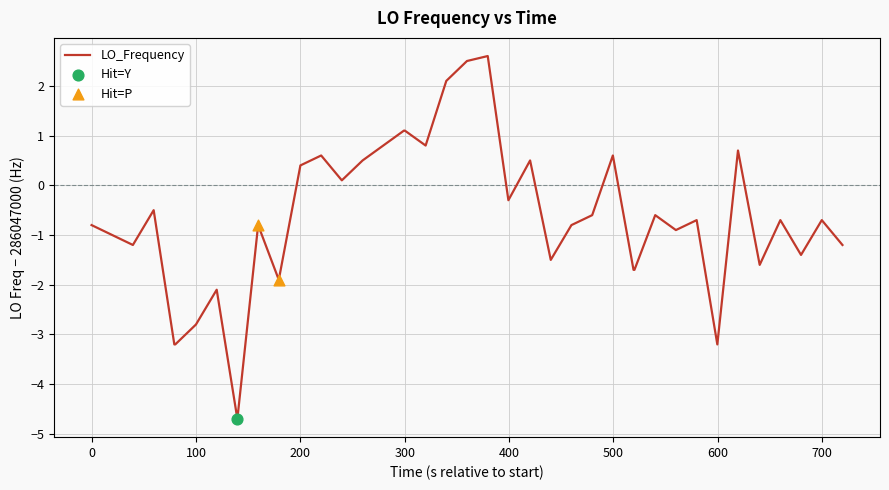

What is the minimum value shown in the chart?

-4.7